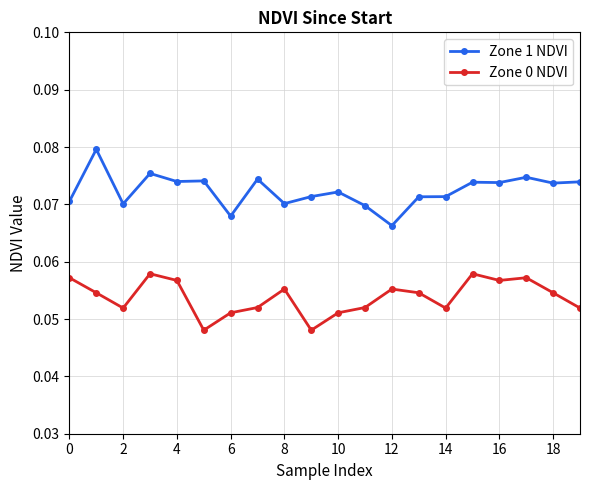

True or false: Zone 0 NDVI and Zone 1 NDVI cross at least once.

False